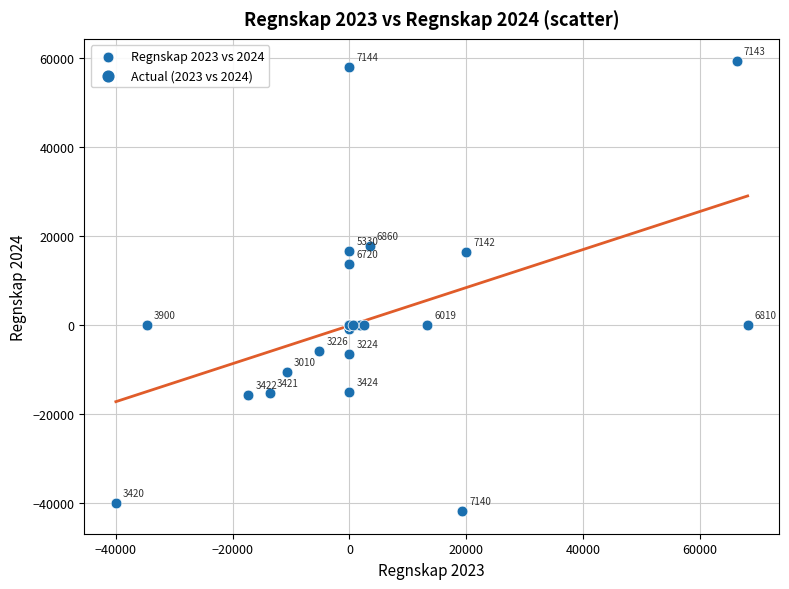

What Y value in the scatter plot is closest to 8790?

13900.9